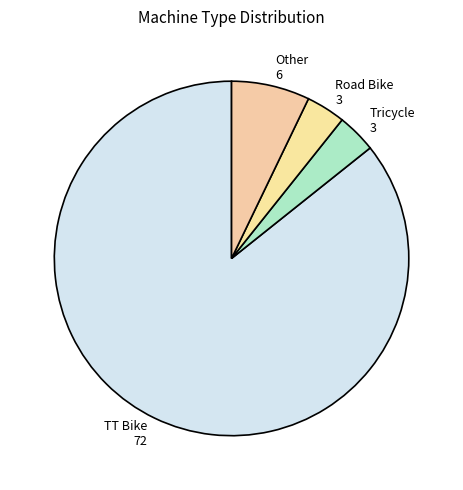

The Other 6 slice represents 1% of the pie. True or false?

False